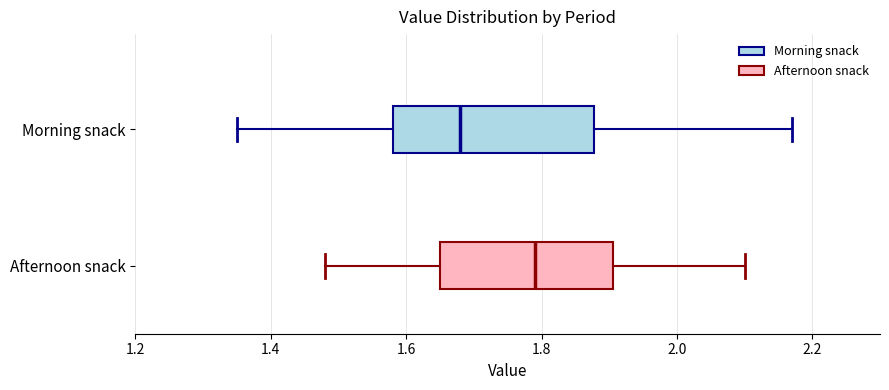

Which box's median line is the furthest to the right?

Afternoon snack